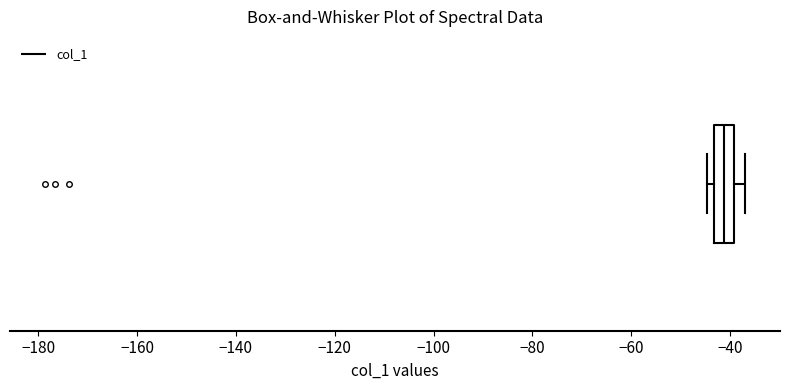

Transcribe this box plot: give where the median line is, the range the box spans, and where the two whiskers end, as read against the x-axis. The values are not printed on the chart, so give them approximately, as read against the axis.

median -42, box -44 to -40, whiskers -44 (just left of the box's left edge) to -36